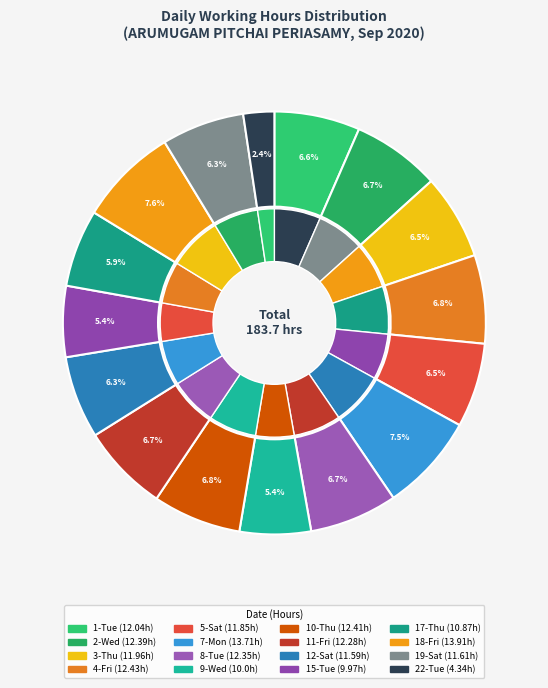

To the nearest percent, what is the difference between the 19-Sat and 7-Mon slice percentages?

1%